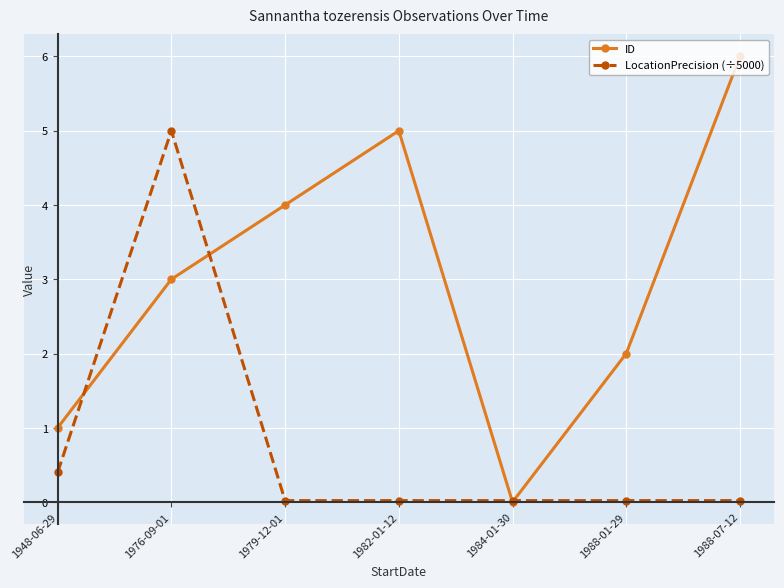

Where is LocationPrecision (÷5000) nearest to the value 2?

1948-06-29